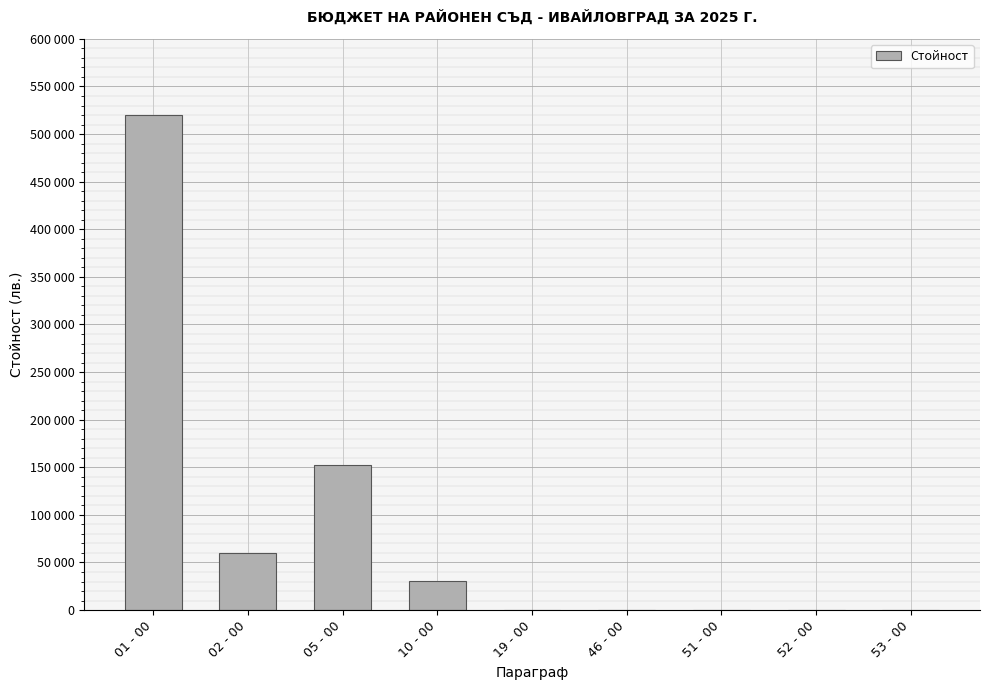

How many positive values are there?

4